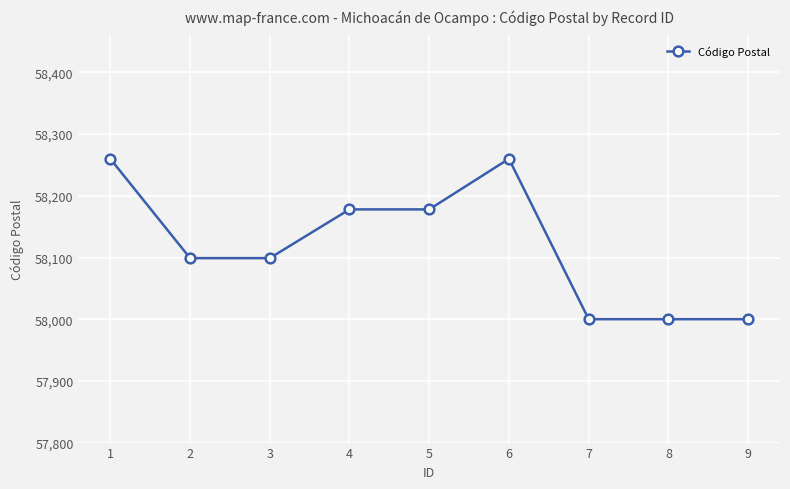

Approximately how many times larger is the value at 4 compared to 5?

1.0